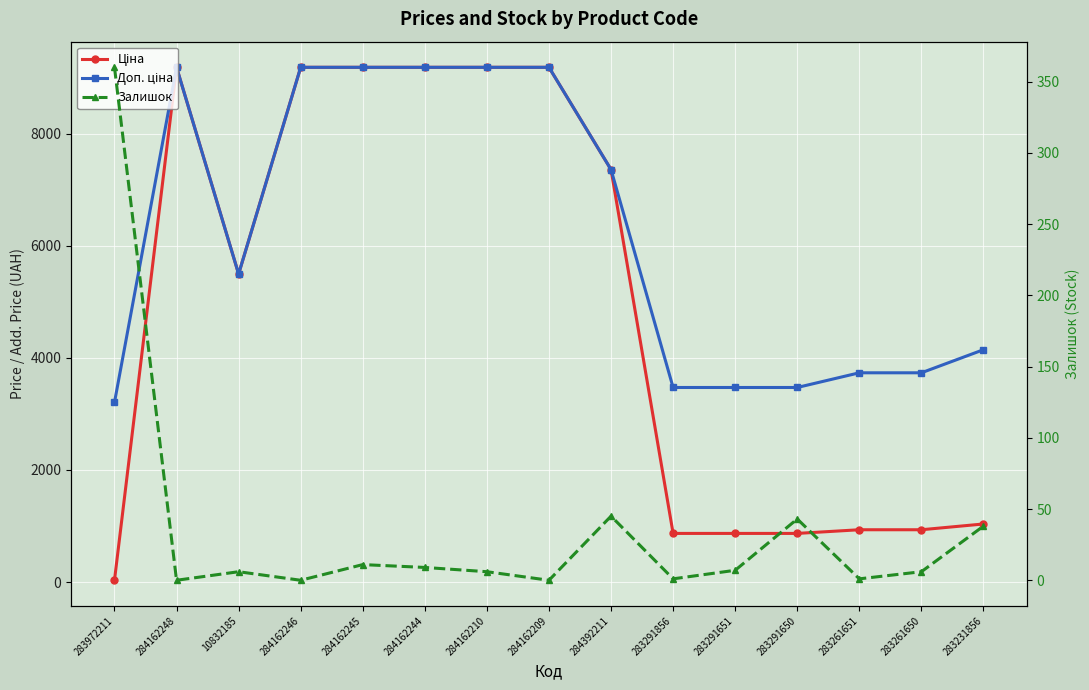

At 10832185, list the series in order from largest to smallest.

Ціна, Доп. ціна, Залишок